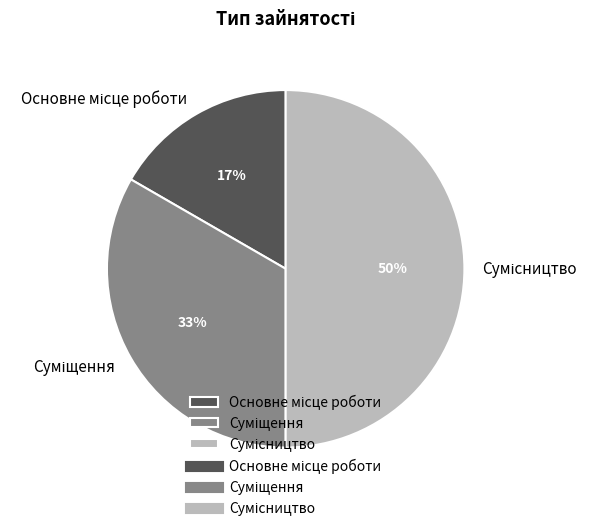

To the nearest percent, what is the average slice percentage?

33%